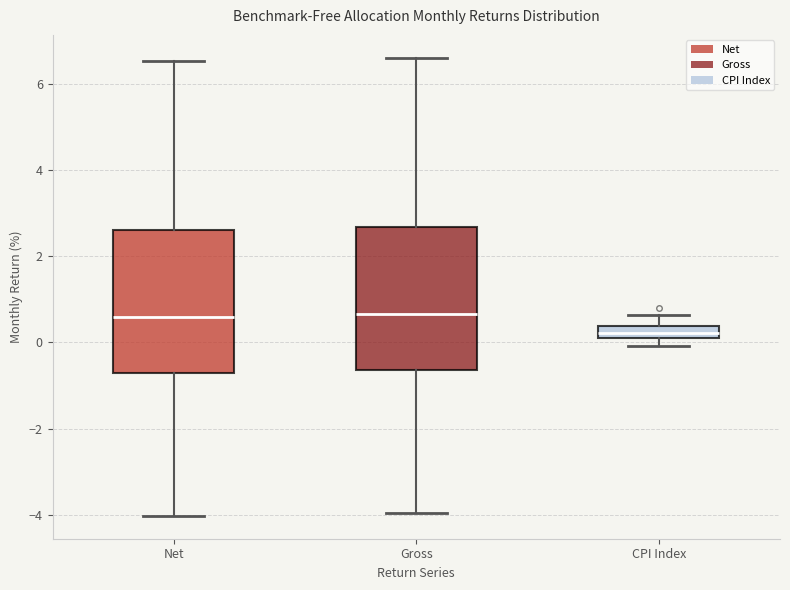

Where is the lower edge of the box for CPI Index on the y-axis? The values are not printed on the chart, so give them approximately, as read against the axis.

0.2